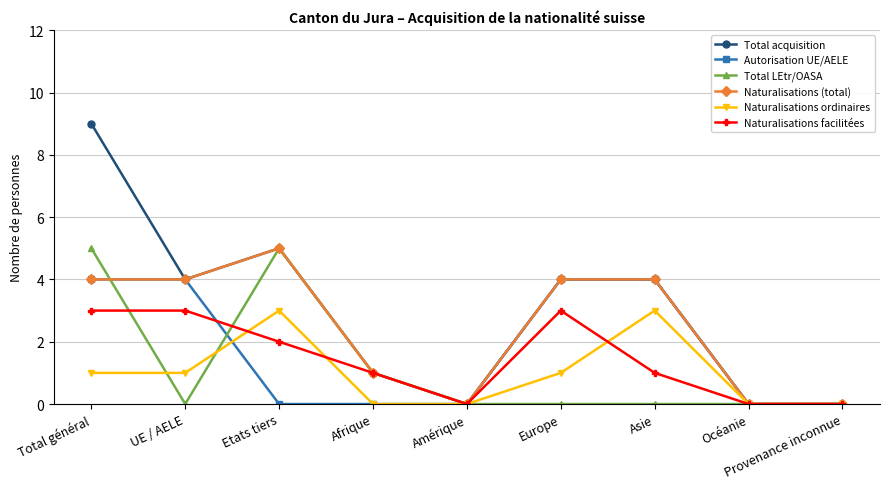

What is the label of the 3rd point from the right?

Asie